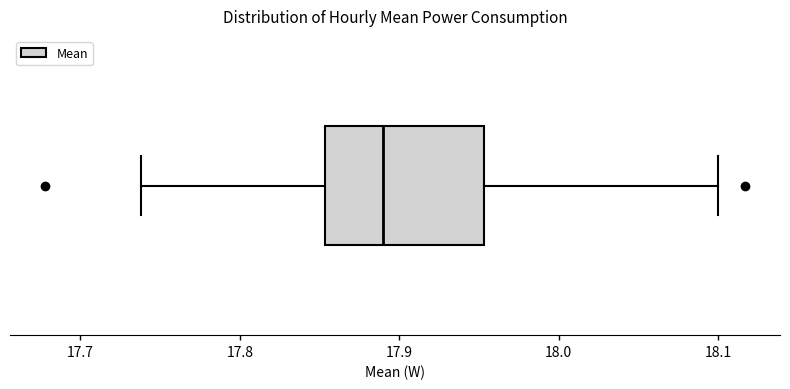

Read this box plot against the x-axis: the position of the median line, the range covered by the box, and the ends of both whiskers. The values are not printed on the chart, so give them approximately, as read against the axis.

median 17.89, box 17.85 to 17.95, whiskers 17.74 to 18.10